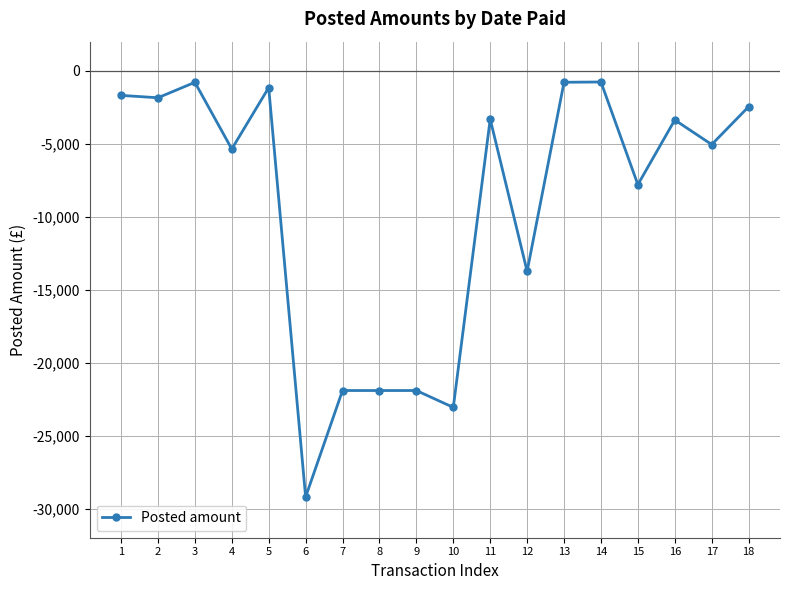

What is the minimum value shown in the chart?

-29207.0